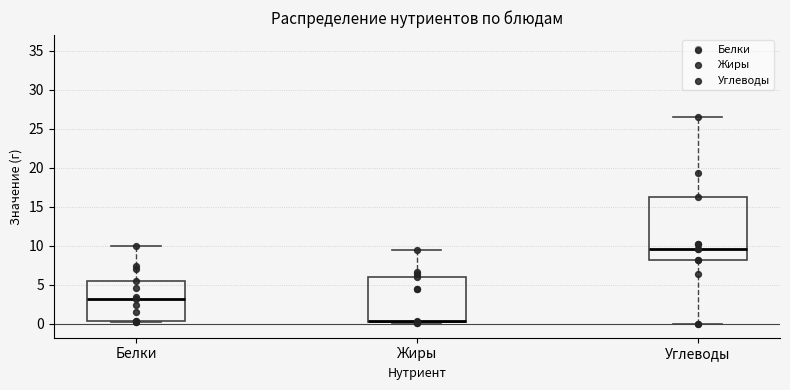

Comparing the boxes themselves (not the whiskers), which one is the tallest?

Углеводы